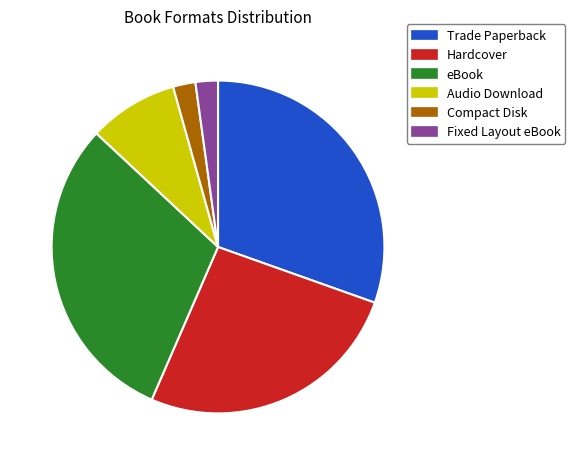

Approximately how many times larger is the value at Hardcover compared to Fixed Layout eBook?

12.0